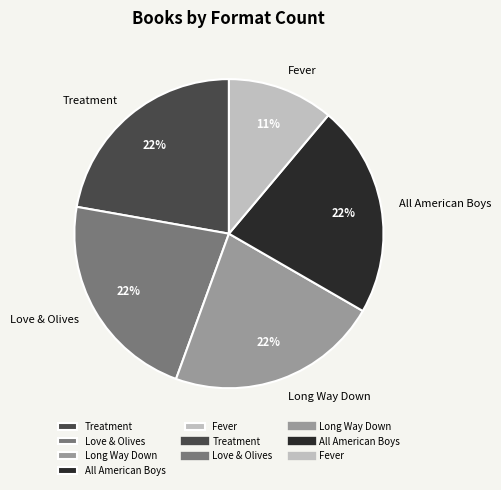

What is the smallest slice in the pie chart?

Fever